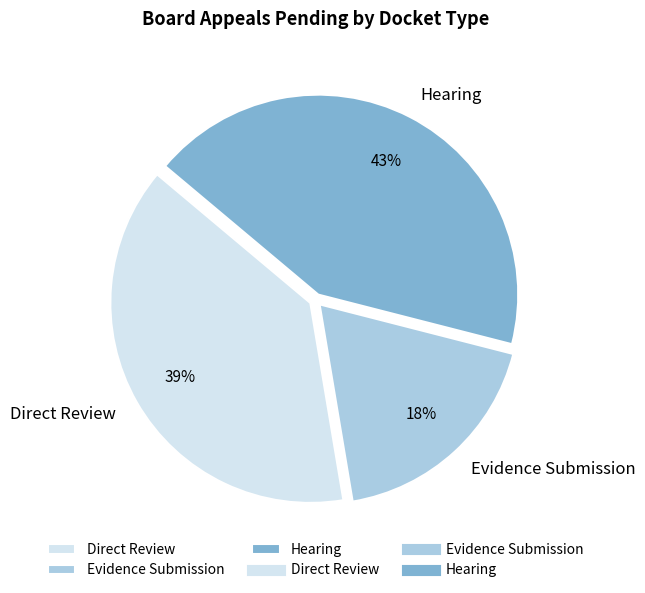

What is the largest slice in the pie chart?

Hearing